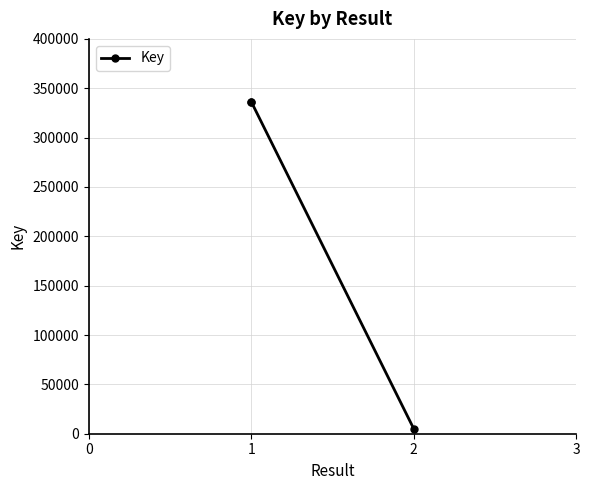

What is the ratio of the value at 1 to the value at 2?

66.1